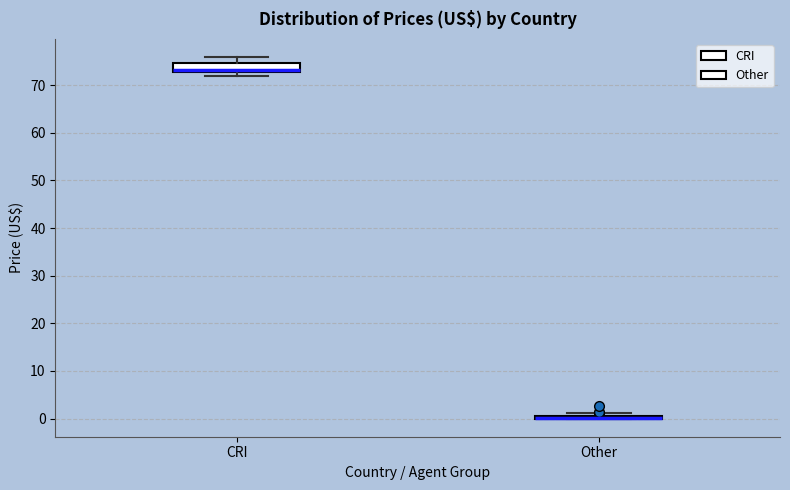

Reading left to right, read every box against the y-axis: the position of its median line, the range the box covers, and the ends of its whiskers. The values are not printed on the chart, so give them approximately, as read against the axis.

CRI: median 73 (just above the box's lower edge), box 73 to 75, whiskers 72 to 76
Other: box collapsed to a line at 0, whiskers 0 to 1